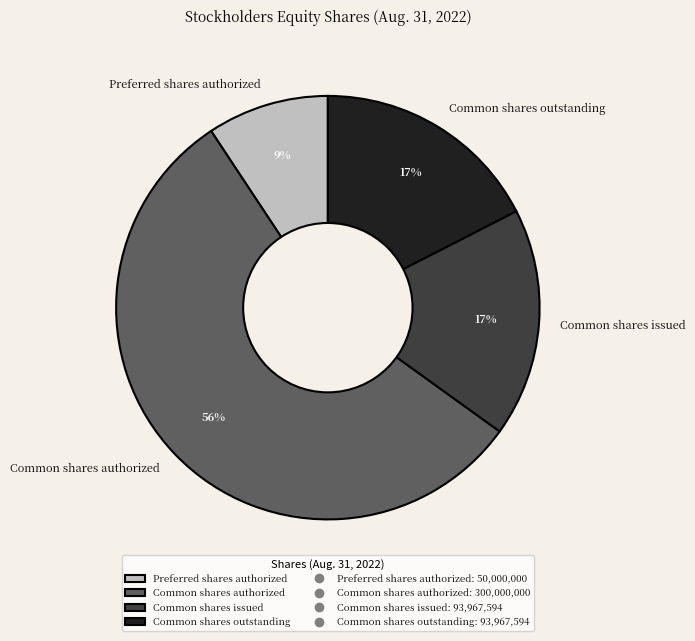

What is the majority slice?

Common shares authorized